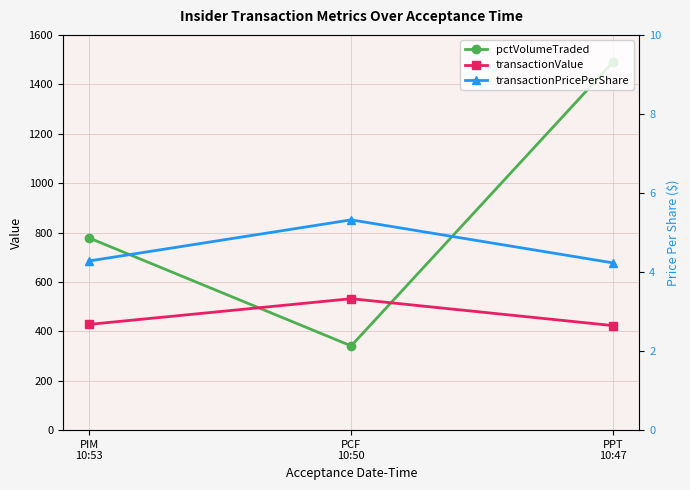

Read the transactionPricePerShare value at PCF
10:50.

5.3